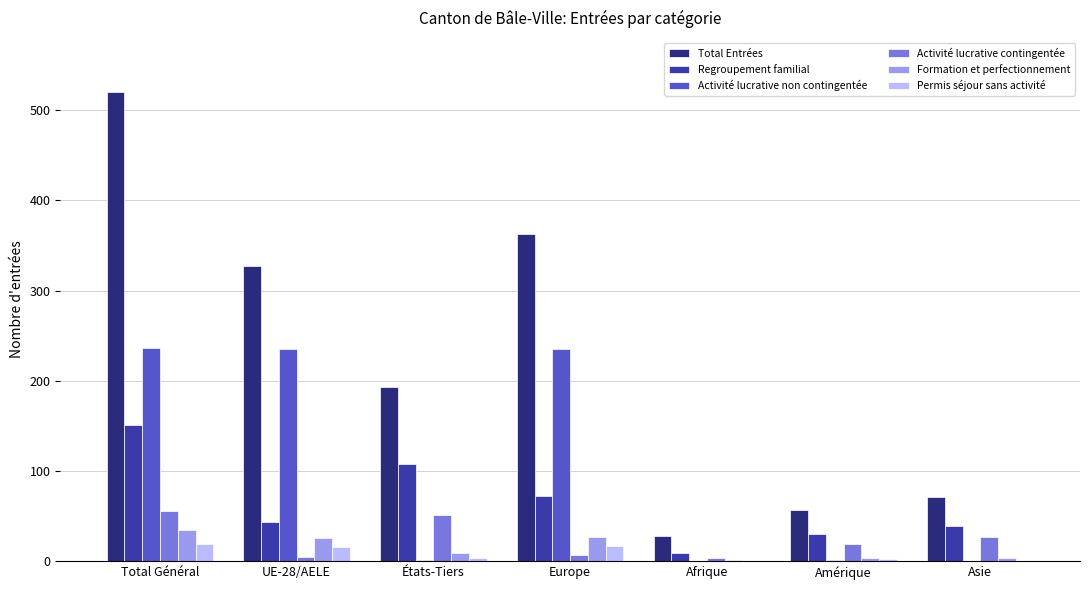

The value of Regroupement familial at UE-28/AELE is 43. True or false?

True